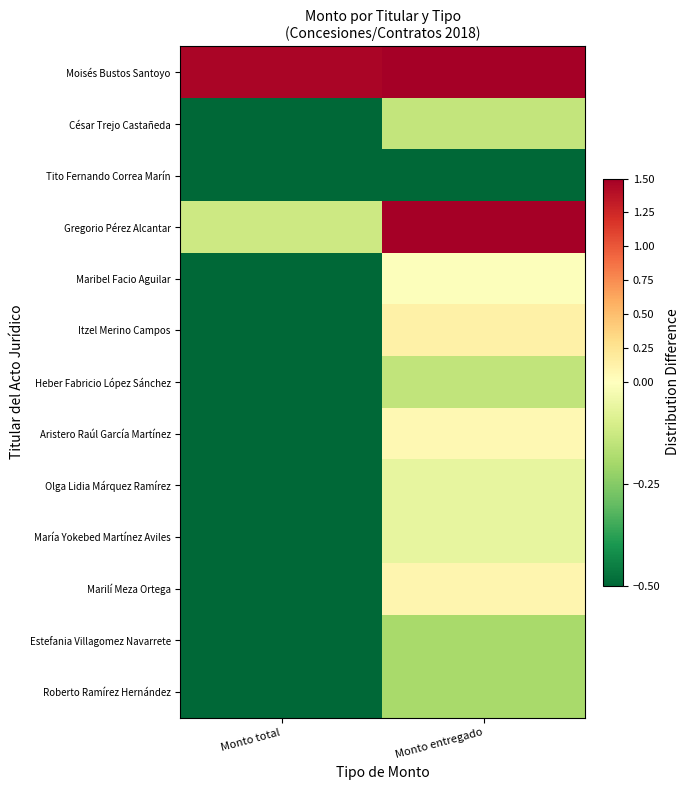

List the series in order of their peak value, highest first.

Moisés Bustos Santoyo, Gregorio Pérez Alcantar, Itzel Merino Campos, Marilí Meza Ortega, Aristero Raúl García Martínez, Maribel Facio Aguilar, Olga Lidia Márquez Ramírez, María Yokebed Martínez Aviles, César Trejo Castañeda, Heber Fabricio López Sánchez, Estefania Villagomez Navarrete, Roberto Ramírez Hernández, Tito Fernando Correa Marín